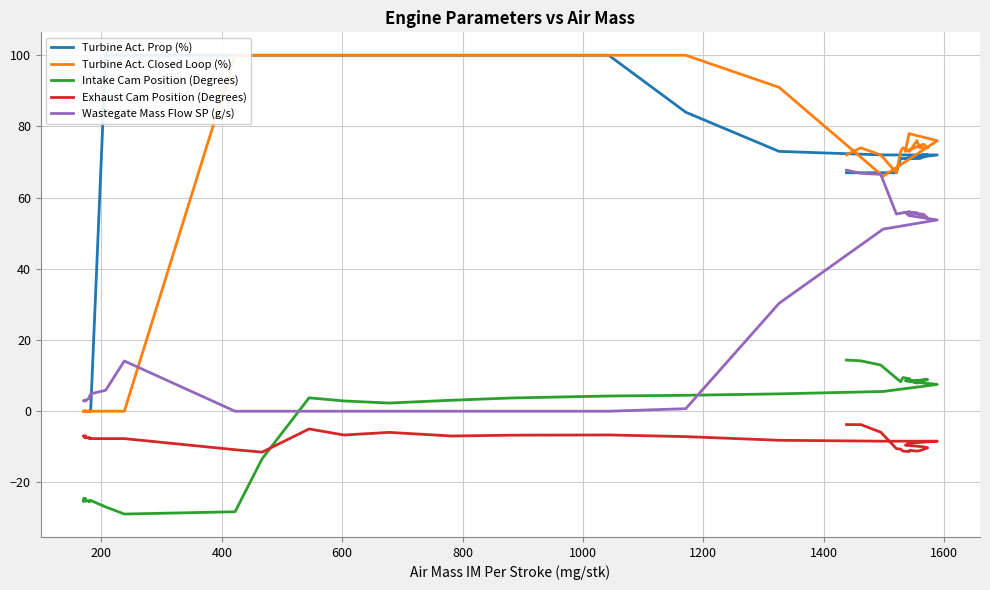

How many intersections are there between Intake Cam Position (Degrees) and Exhaust Cam Position (Degrees)?

1